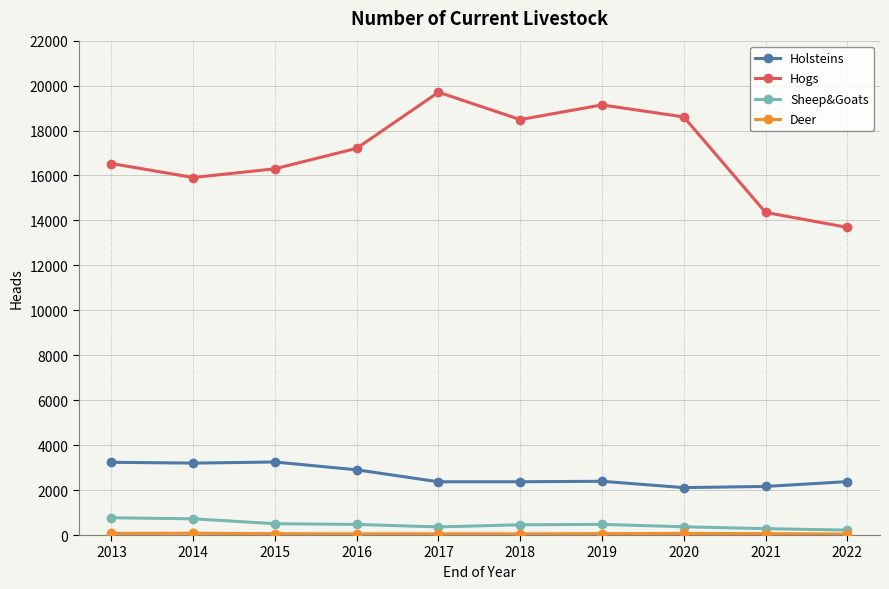

How many values in the Holsteins series are below 2392?

5